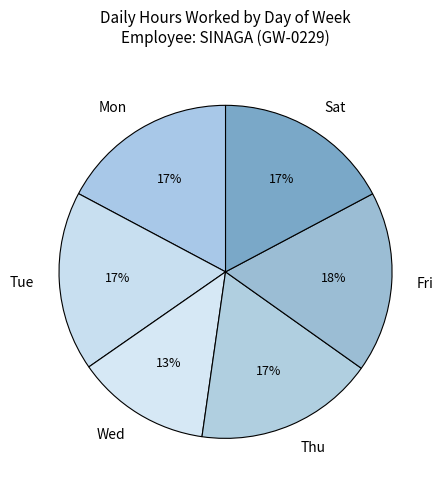

Is there a majority slice in this chart?

No